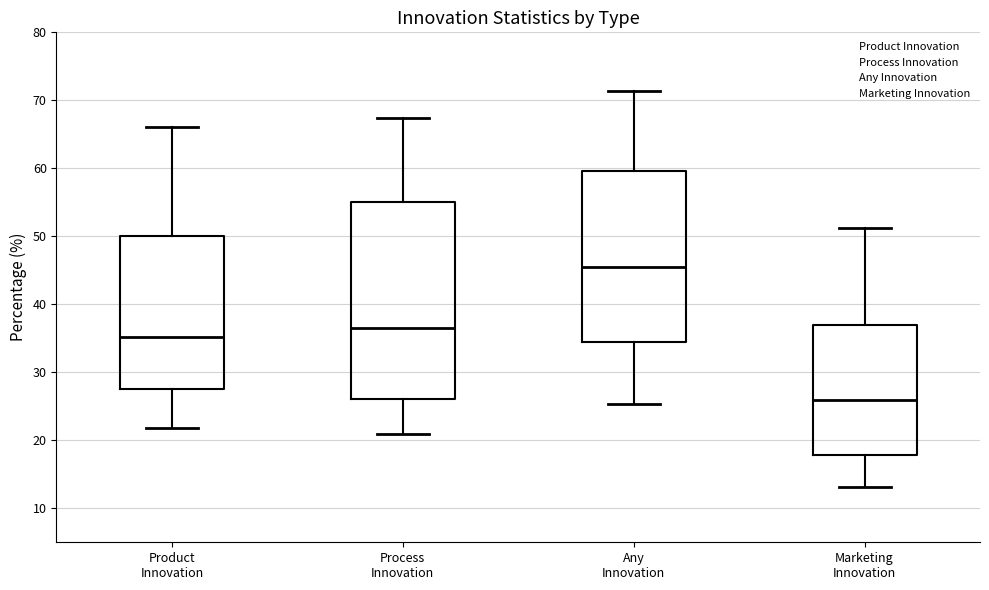

Reading left to right, transcribe this box plot: for each box, give where its median line is, the range the box spans, and where its two whiskers end, as read against the y-axis. The values are not printed on the chart, so give them approximately, as read against the axis.

Product Innovation: median 35, box 28 to 50, whiskers 22 to 66
Process Innovation: median 37, box 26 to 55, whiskers 21 to 67
Any Innovation: median 45, box 34 to 60, whiskers 25 to 71
Marketing Innovation: median 26, box 18 to 37, whiskers 13 to 51